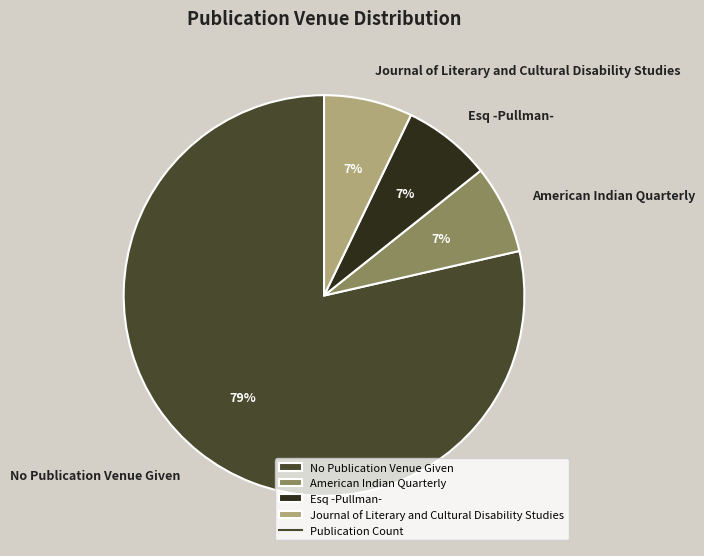

Is the sum of Journal of Literary and Cultural Disability Studies and Esq -Pullman- greater than half?

No